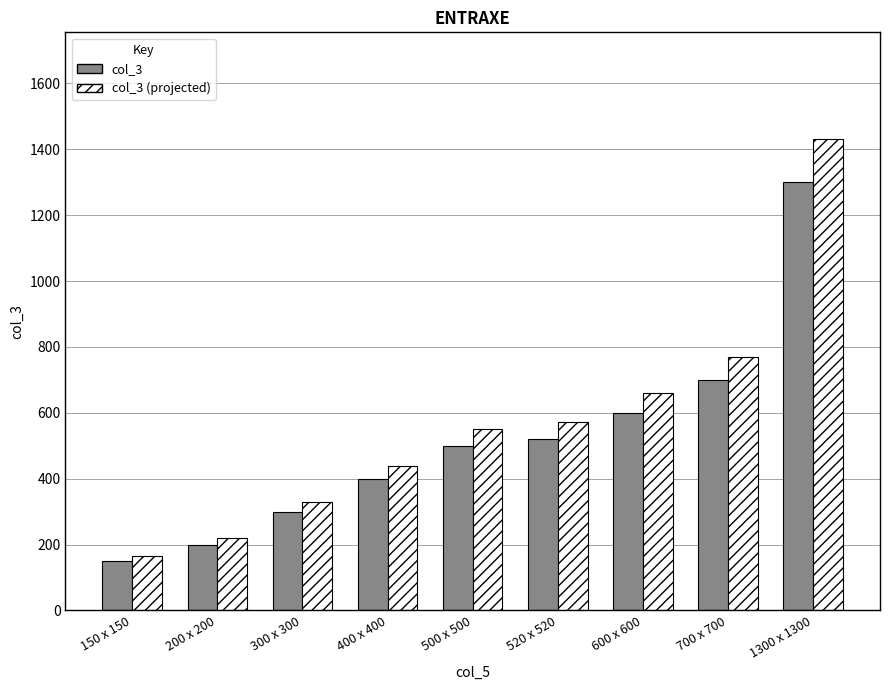

What is the difference between the maximum and second lowest values in the col_3 (projected) series?

1210.0